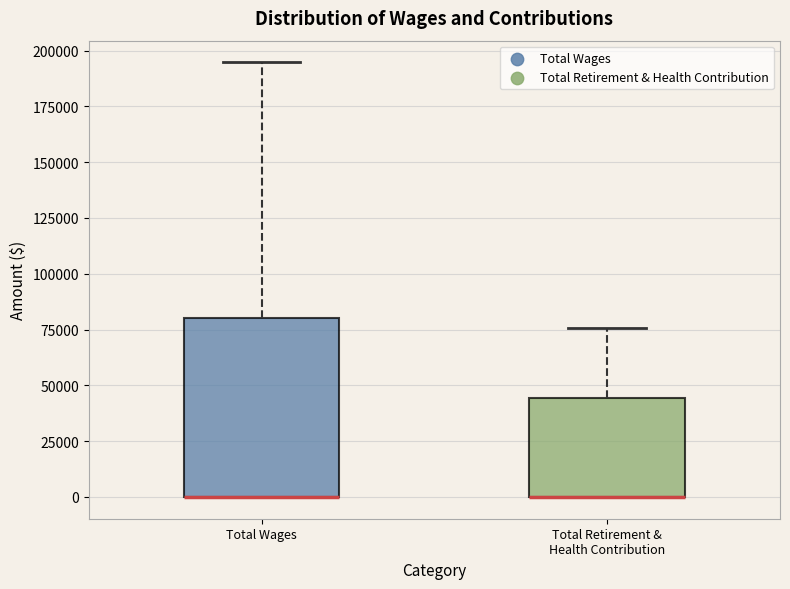

Reading left to right, read every box against the y-axis: the position of its median line, the range the box covers, and the ends of its whiskers. The values are not printed on the chart, so give them approximately, as read against the axis.

Total Wages: median 0 (drawn on the box's lower edge), box 0 to 80000, whiskers 0 to 195000
Total Retirement & Health Contribution: median 0 (drawn on the box's lower edge), box 0 to 45000, whiskers 0 to 75000